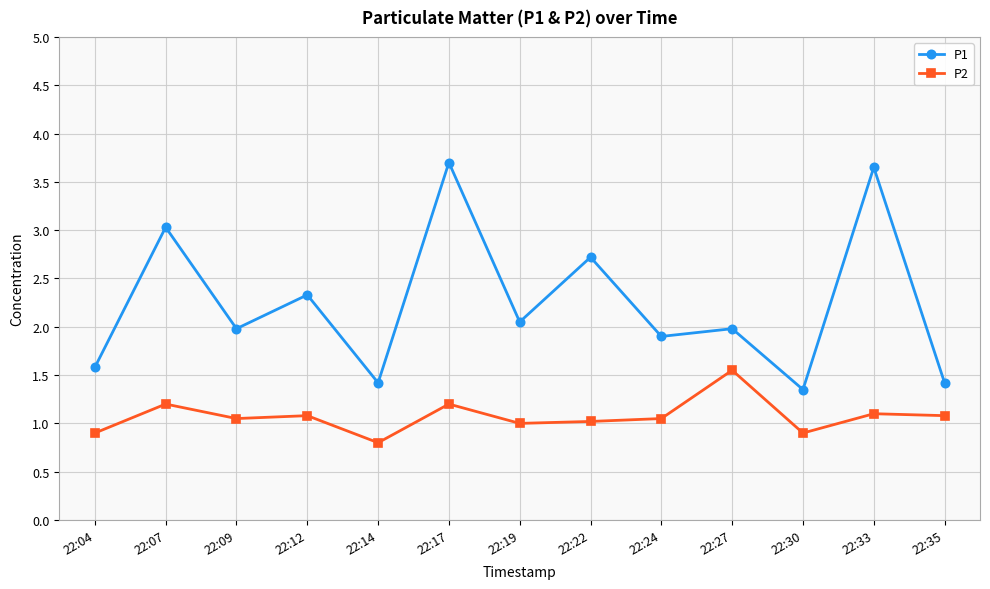

List the series in order of their peak value, highest first.

P1, P2